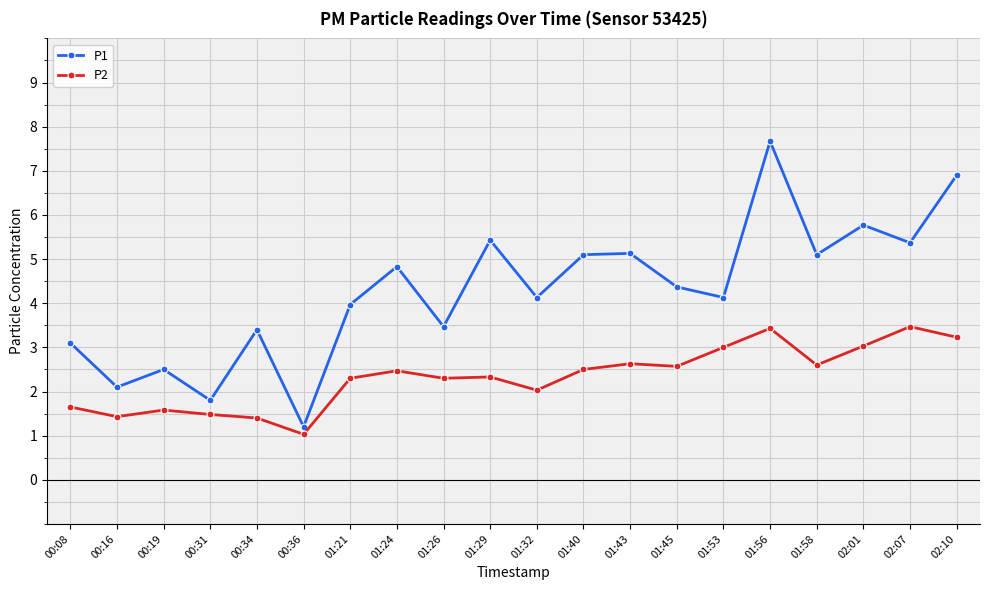

At how many categories does at least one series exceed 6?

2